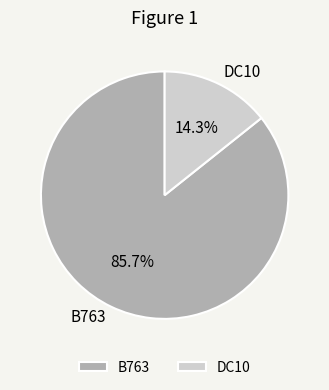

To the nearest percent, what portion does DC10 represent?

14%